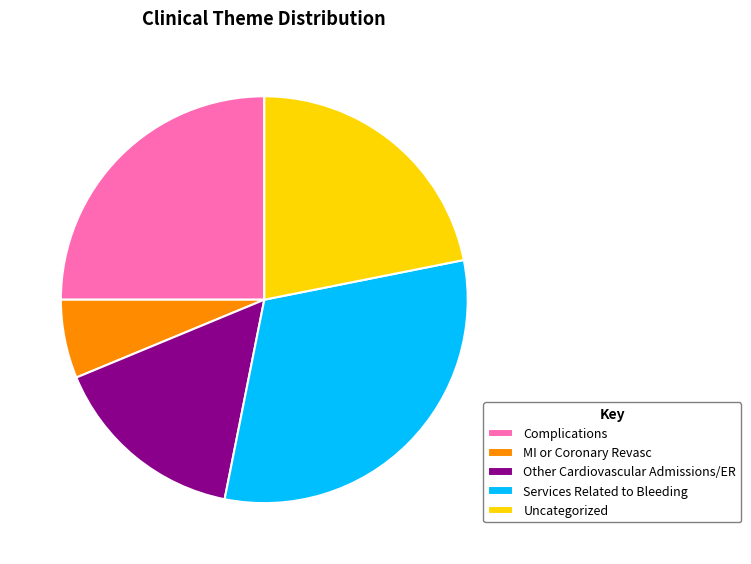

Is there any slice that represents more than half of the pie?

No